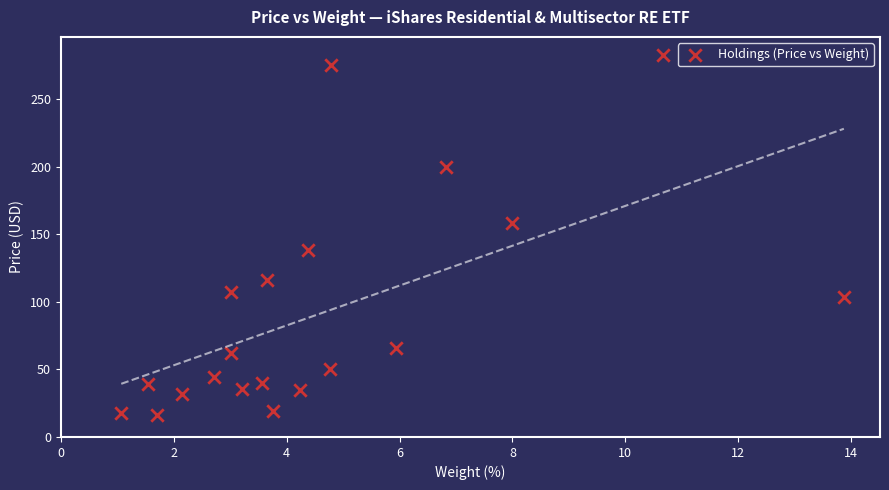

What is the range of Y values (max minus min)?

266.1